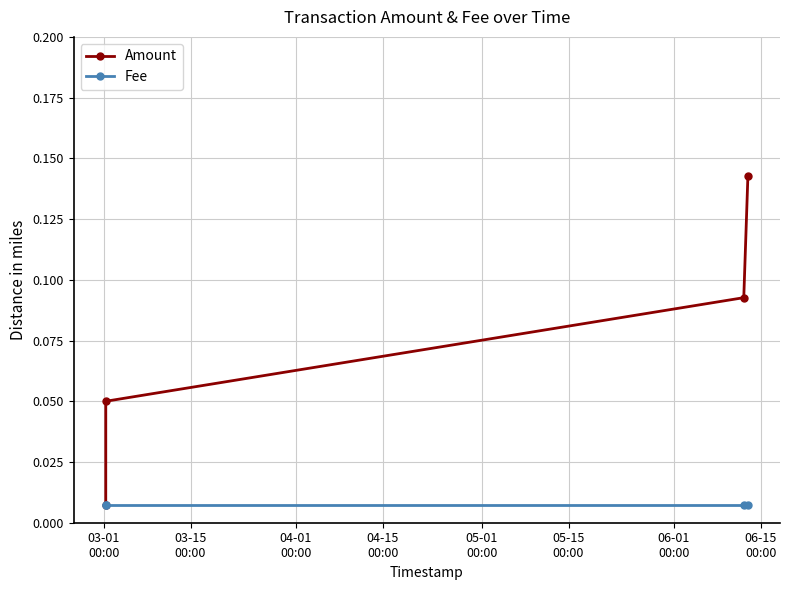

List the series in order of their peak value, lowest first.

Fee, Amount